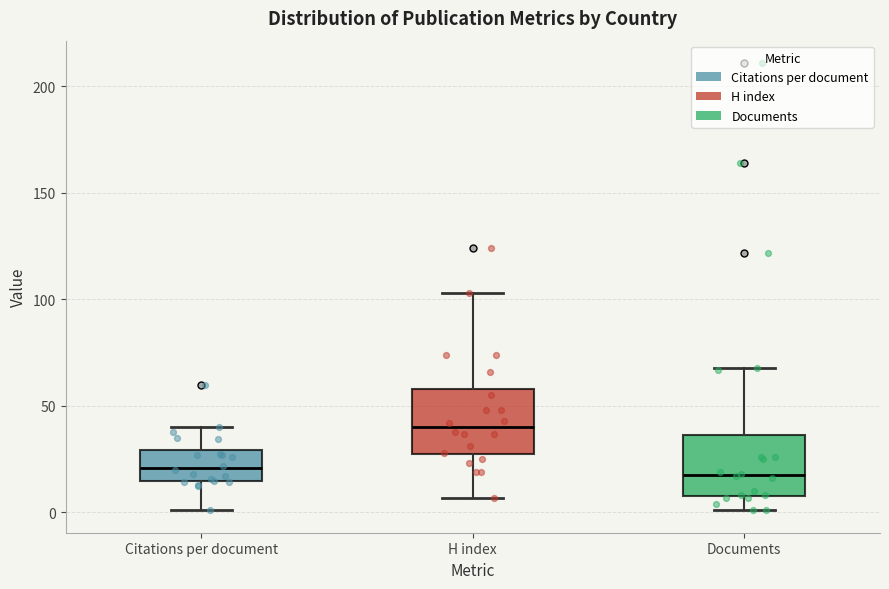

Reading left to right, transcribe this box plot: for each box, give where its median line is, the range the box spans, and where its two whiskers end, as read against the y-axis. The values are not printed on the chart, so give them approximately, as read against the axis.

Citations per document: median 20, box 15 to 30, whiskers 0 to 40
H index: median 40, box 25 to 60, whiskers 5 to 105
Documents: median 20, box 10 to 35, whiskers 0 to 70